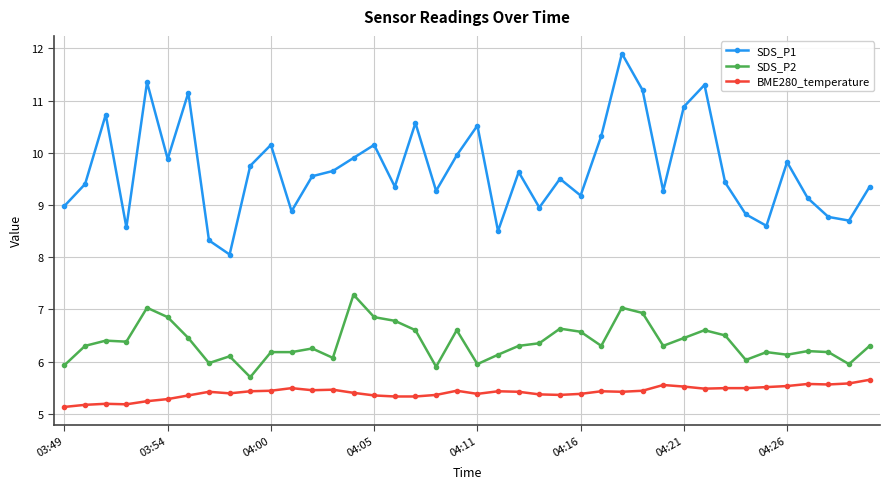

List the series in order of their peak value, lowest first.

BME280_temperature, SDS_P2, SDS_P1